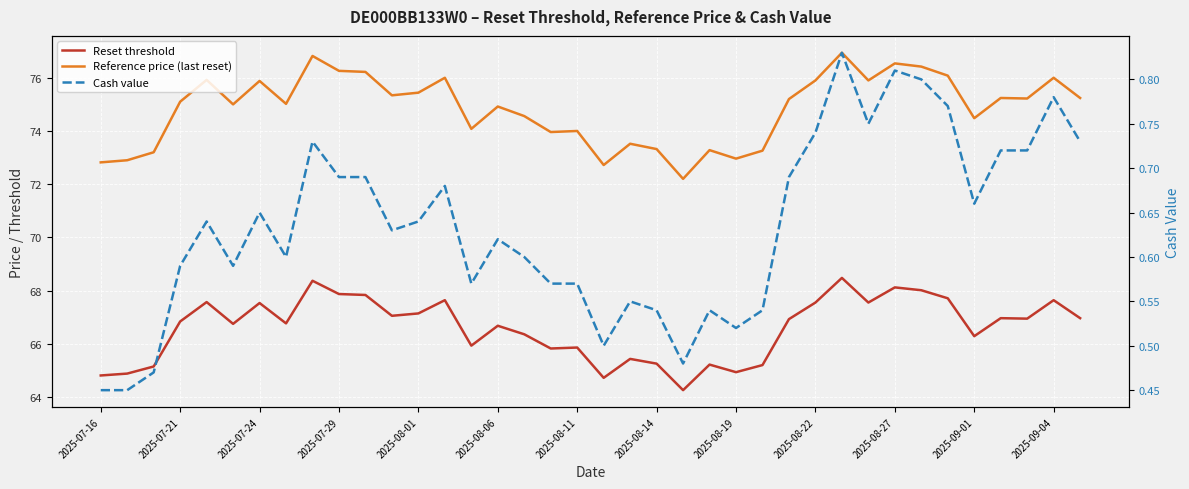

How many categories are shown in the chart?

38